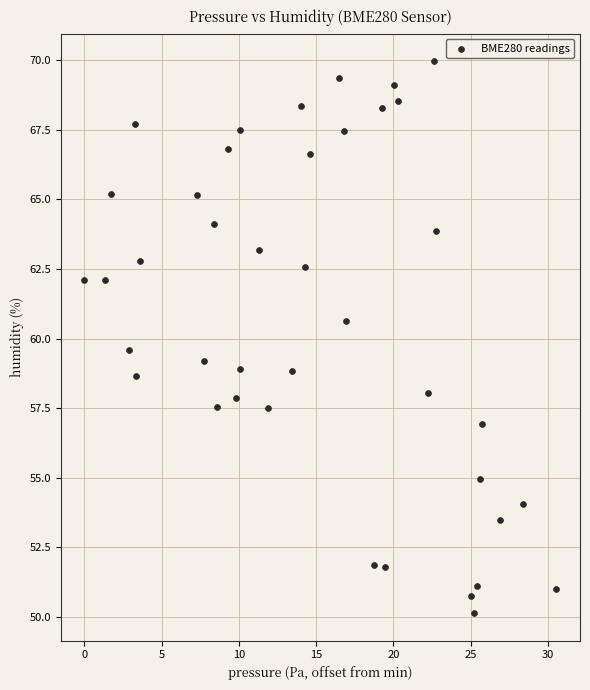

What is the range of Y values (max minus min)?

19.8